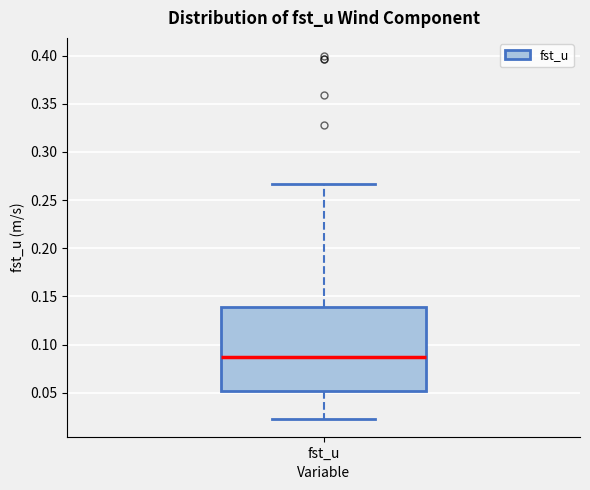

Where does the median line of the box for fst_u sit on the y-axis? The values are not printed on the chart, so give them approximately, as read against the axis.

0.085